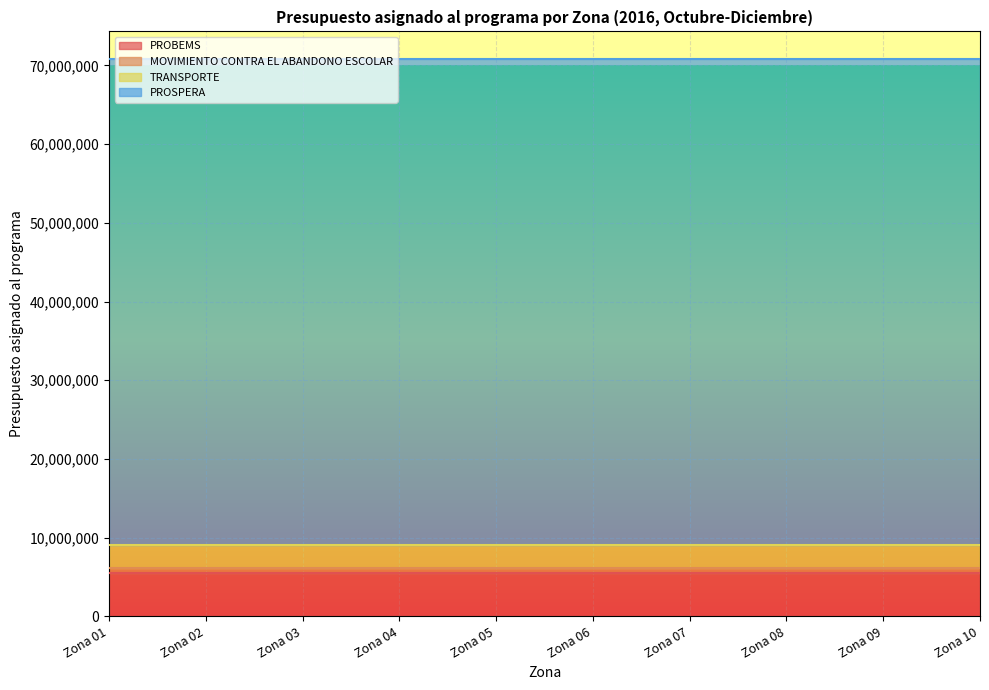

What is the value of the TRANSPORTE point at the 3rd from the left?

2928000